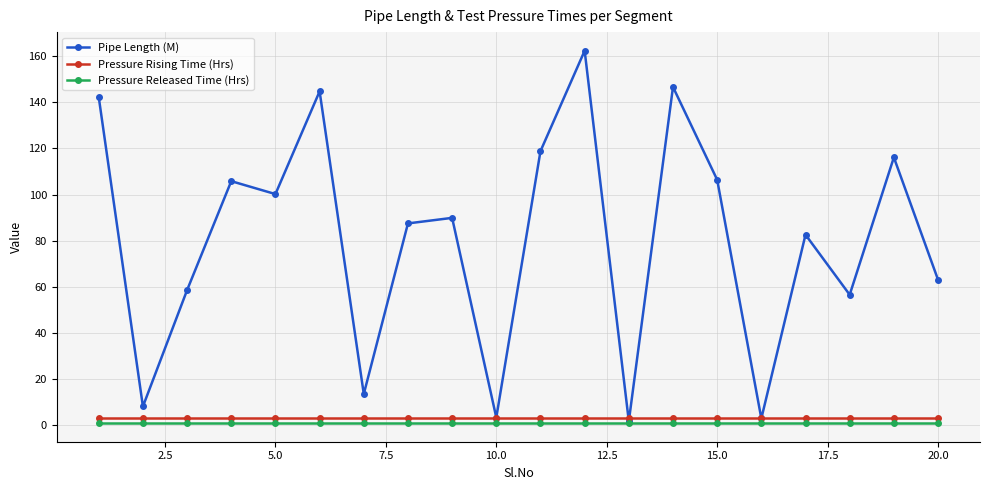

At how many categories does at least one series exceed 112?

6